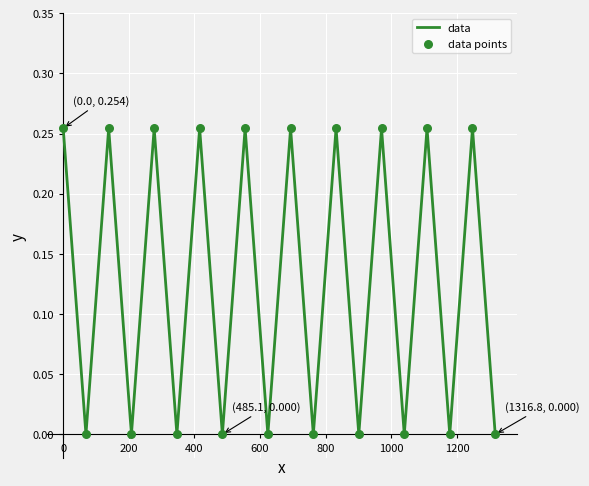

Is this an area chart (filled region under the line)?

No